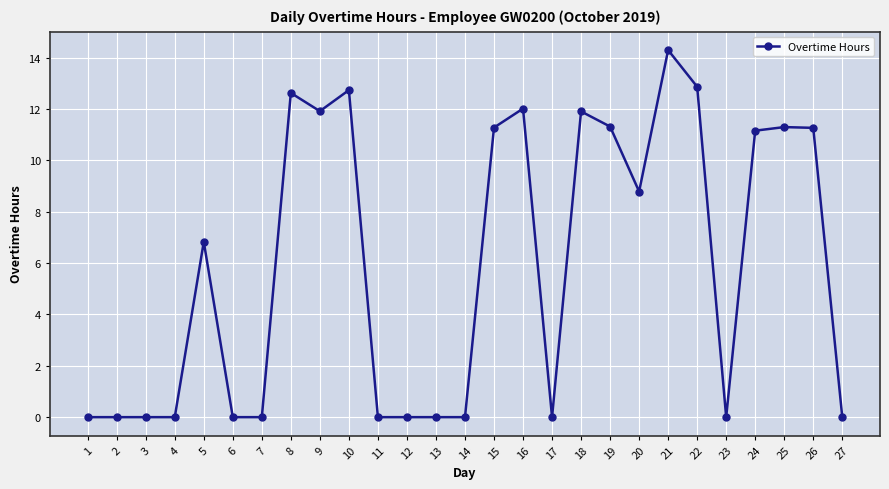

The chart shows a value of -9.0 at 1. True or false?

False